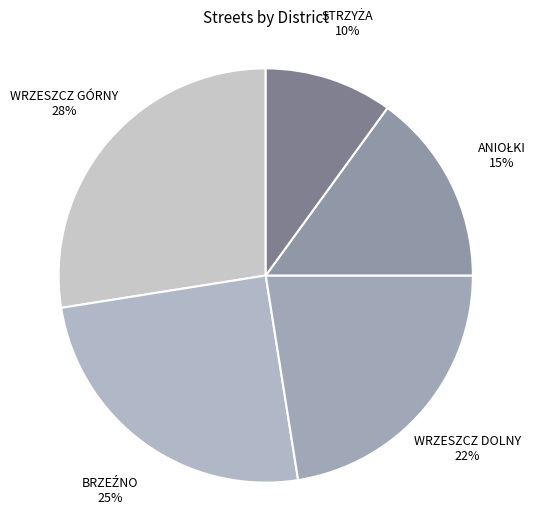

Which category has the biggest portion of the pie?

WRZESZCZ GÓRNY